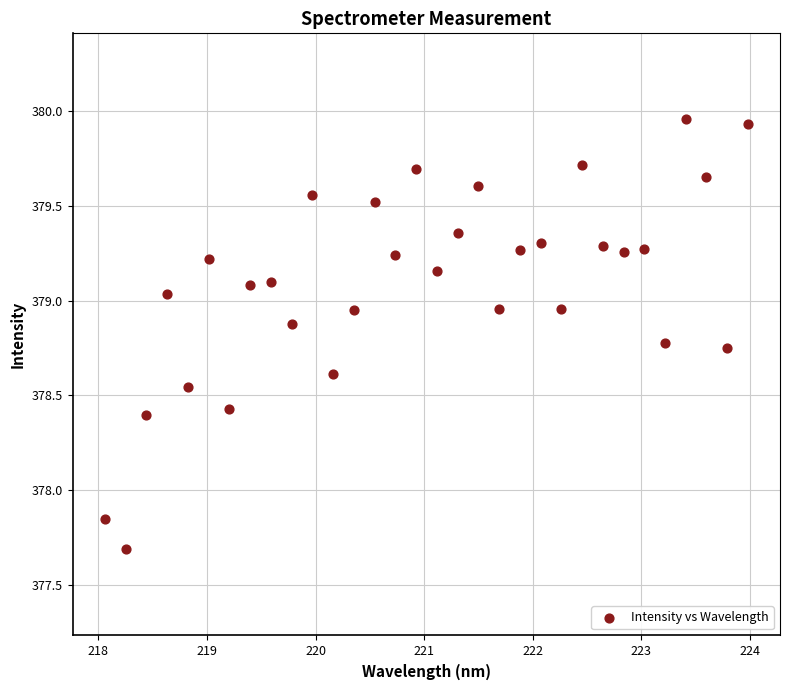

What is the range of X values (max minus min)?

5.9